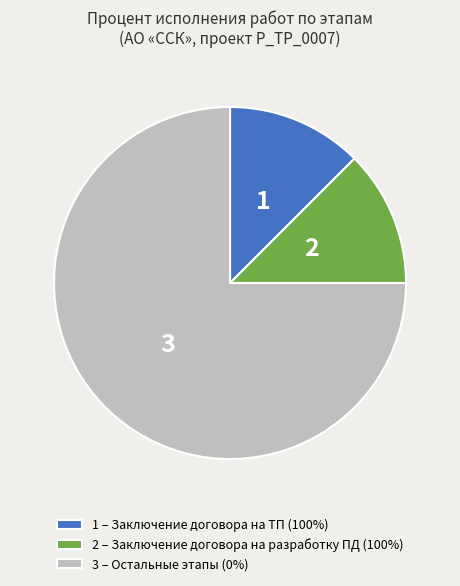

Does any single category account for the majority?

Yes